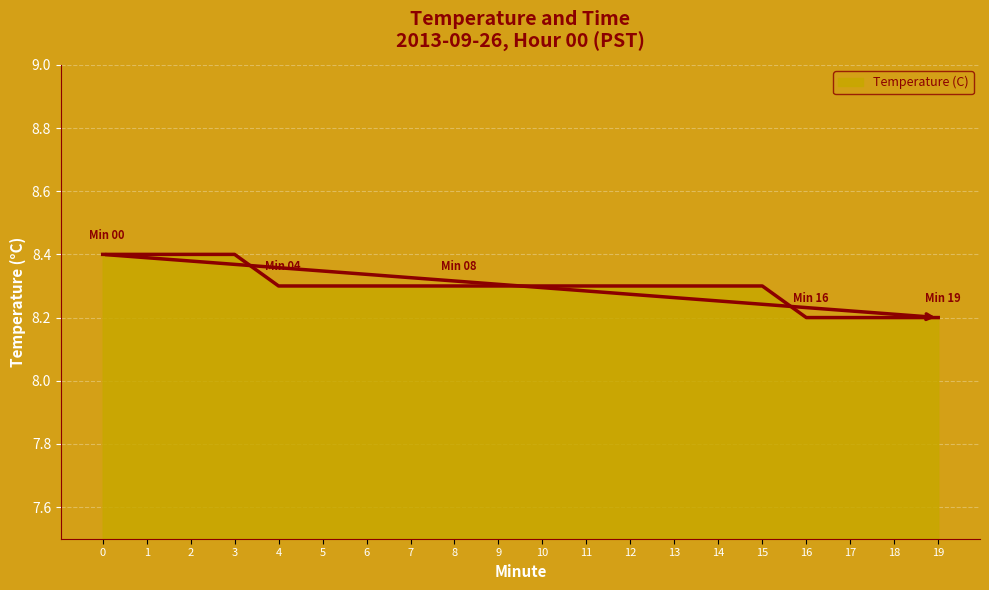

Reading left to right, what are all the values shown in this chart?

0=8.4	1=8.4	2=8.4	3=8.4	4=8.3	5=8.3	6=8.3	7=8.3	8=8.3	9=8.3	10=8.3	11=8.3	12=8.3	13=8.3	14=8.3	15=8.3	16=8.2	17=8.2	18=8.2	19=8.2